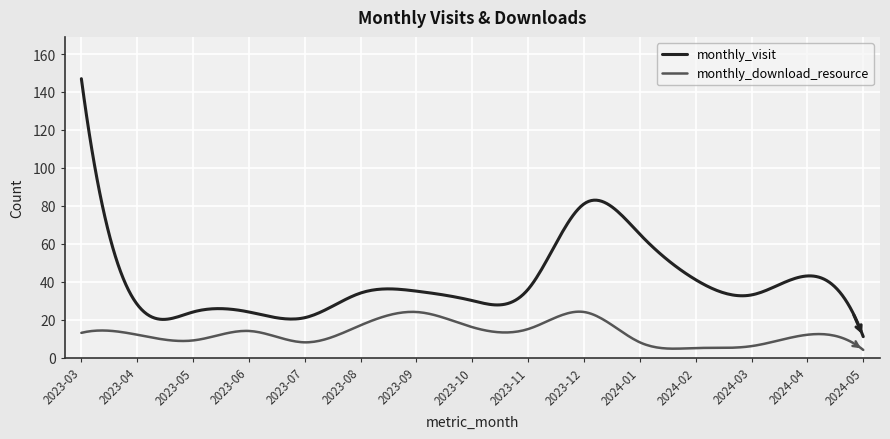

Which series has the largest range (max minus min)?

monthly_visit